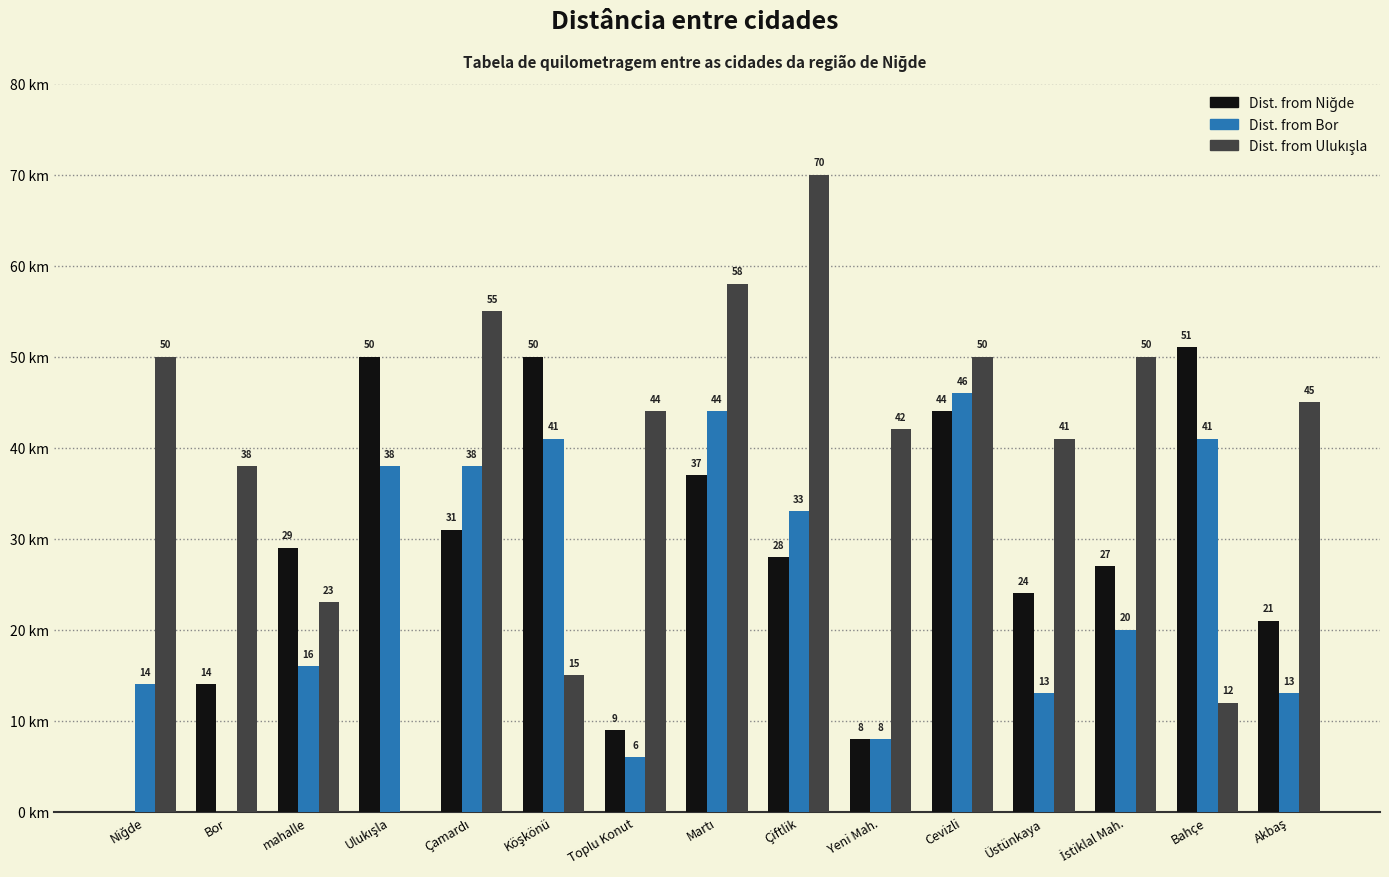

Which label corresponds to the largest value in the chart?

Çiftlik